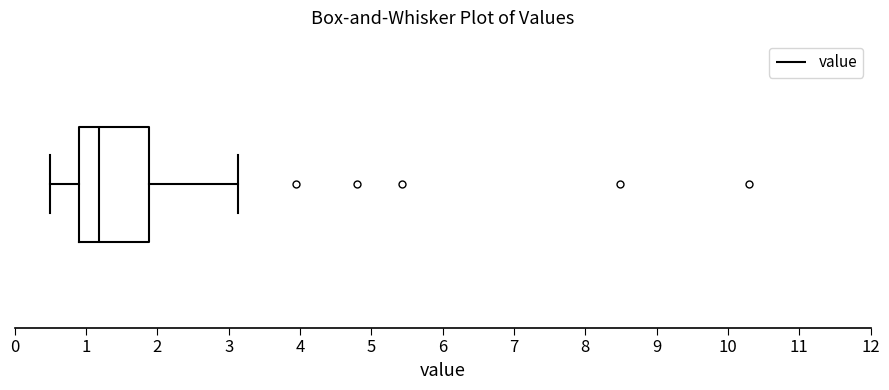

Read this box plot against the x-axis: the position of the median line, the range covered by the box, and the ends of both whiskers. The values are not printed on the chart, so give them approximately, as read against the axis.

median 1.2, box 0.9 to 1.9, whiskers 0.5 to 3.1